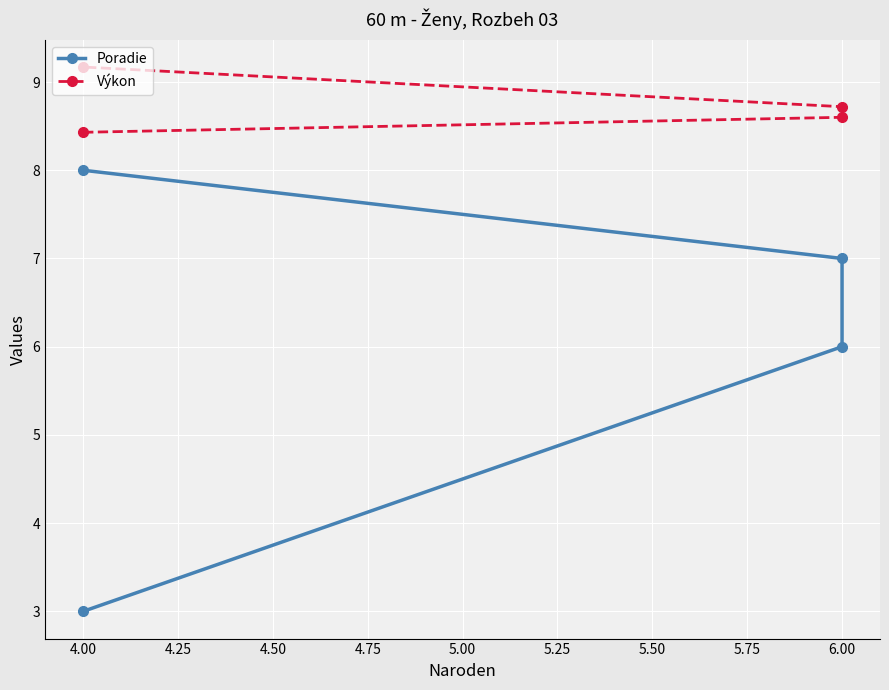

True or false: Výkon has a value of 13.1 at 6.00.

False